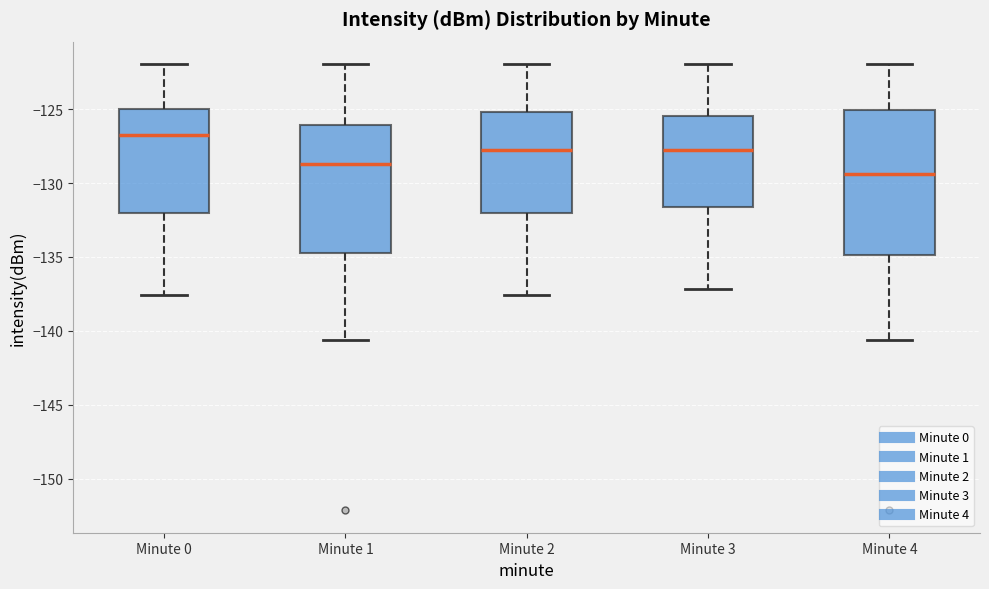

Which box's median line is the highest?

Minute 0